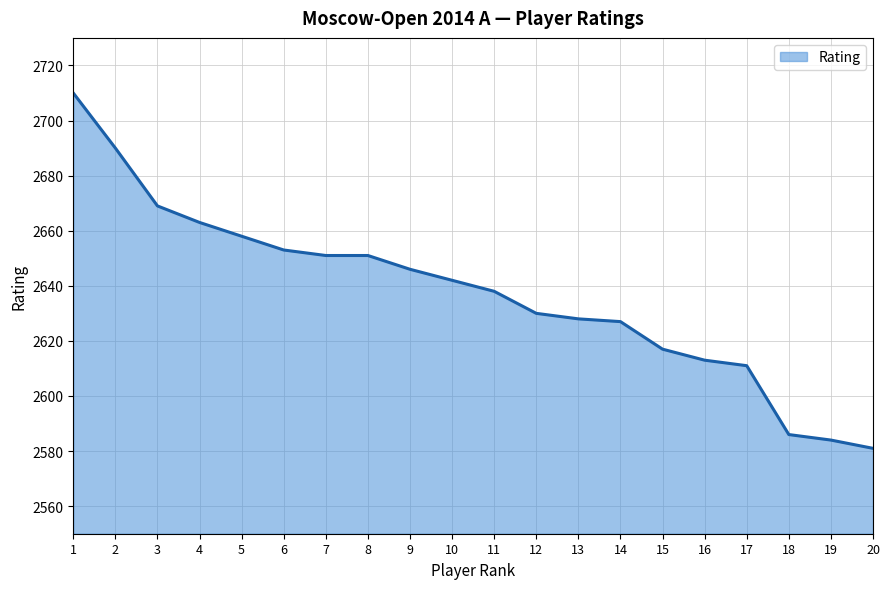

Reading right to left, transcribe all the data shown in this chart.

20=2581	19=2584	18=2586	17=2611	16=2613	15=2617	14=2627	13=2628	12=2630	11=2638	10=2642	9=2646	8=2651	7=2651	6=2653	5=2658	4=2663	3=2669	2=2690	1=2710